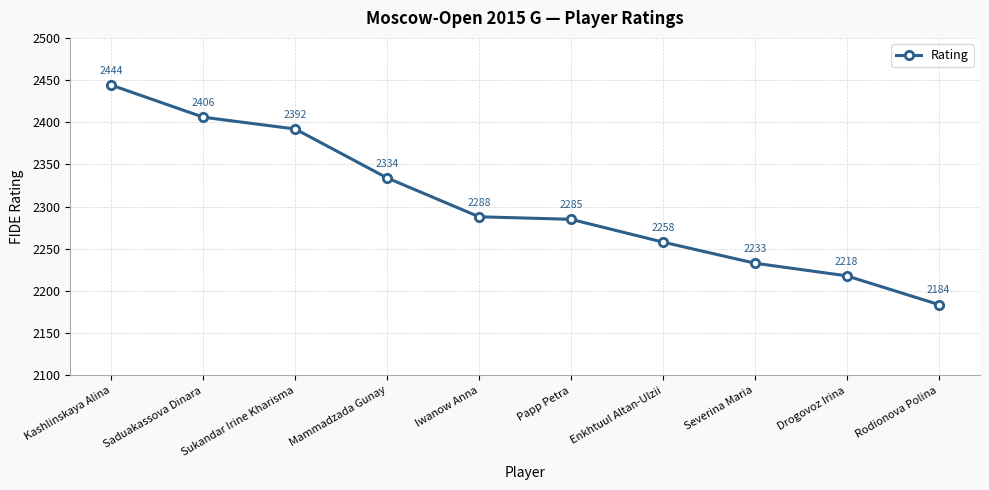

How many data points does each series have?

10